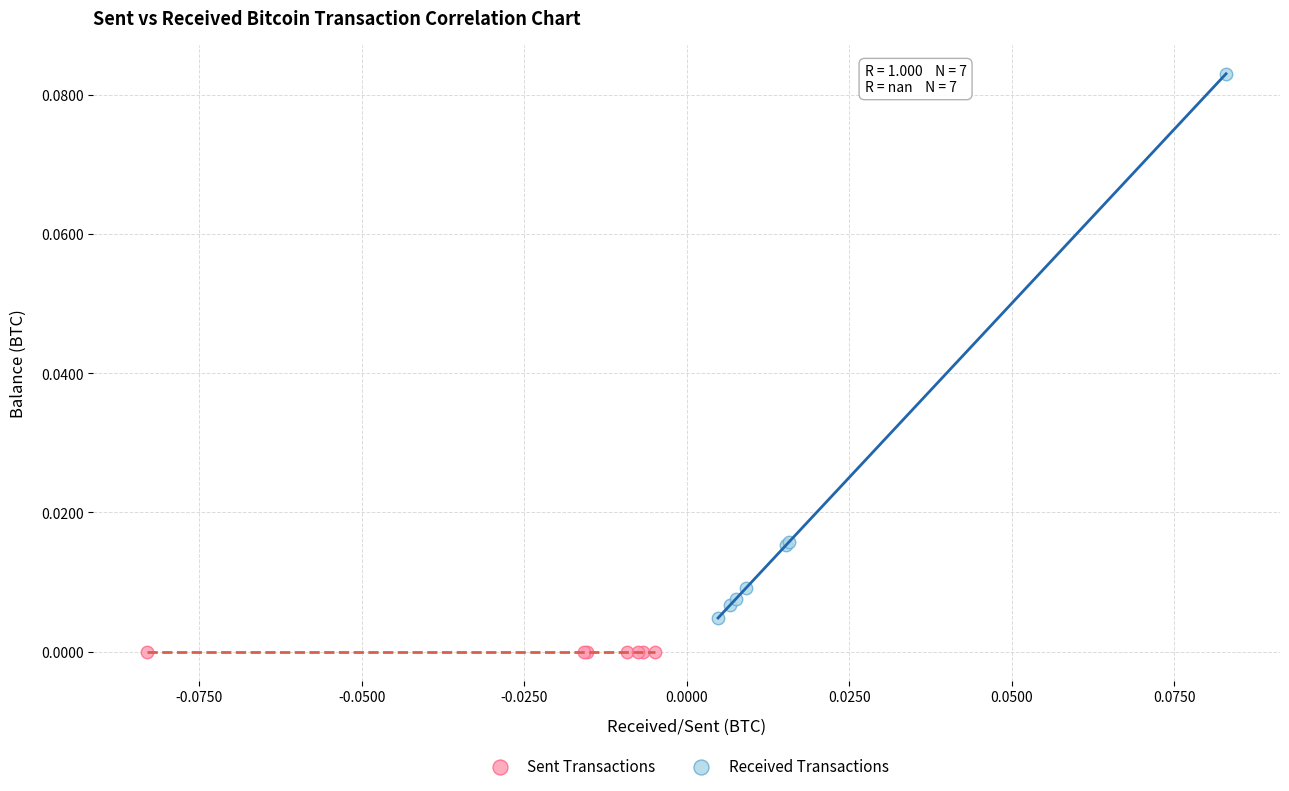

Which series reaches the minimum Y coordinate?

Sent Transactions